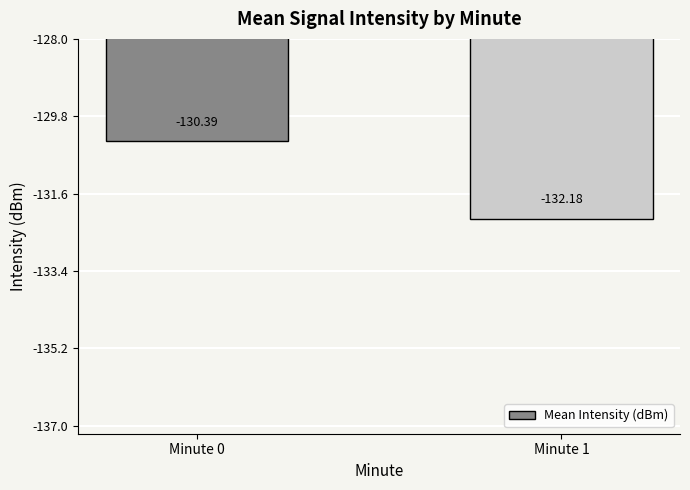

Count the values in the range -132 to -130.

1